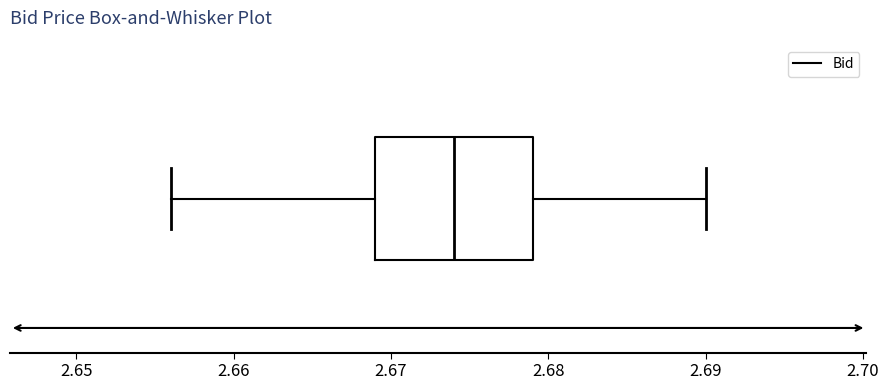

Where does the left whisker of the box end on the x-axis? The values are not printed on the chart, so give them approximately, as read against the axis.

2.656